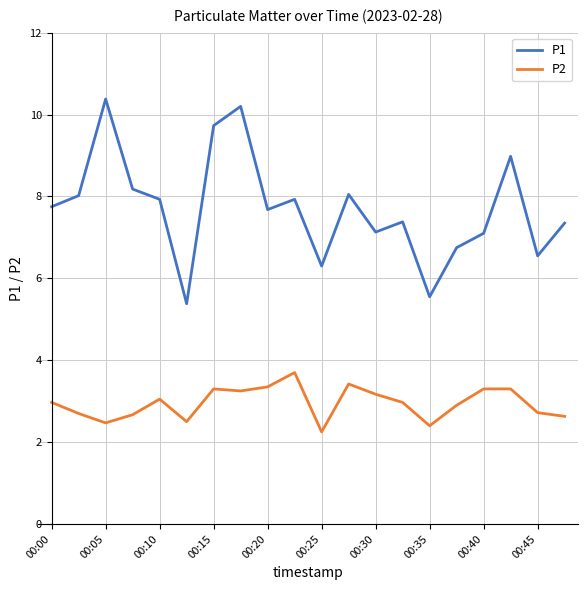

What is the highest value of the P1 series?

10.4